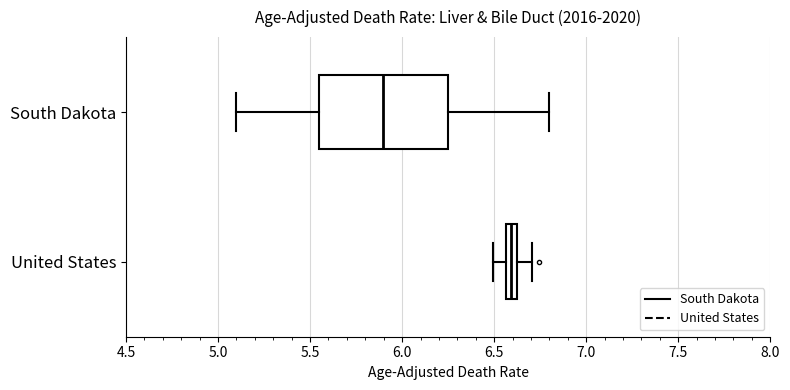

Where does the left whisker of the box for South Dakota end on the x-axis? The values are not printed on the chart, so give them approximately, as read against the axis.

5.10